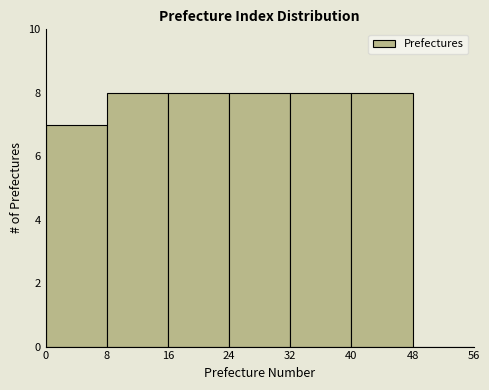

Reading left to right, transcribe this chart: for each bar, give the range it covers on the x-axis and its height. The values are not printed on the chart, so give them approximately, as read against the axis.

0 to 8: 7
8 to 16: 8
16 to 24: 8
24 to 32: 8
32 to 40: 8
40 to 48: 8
48 to 56: 0